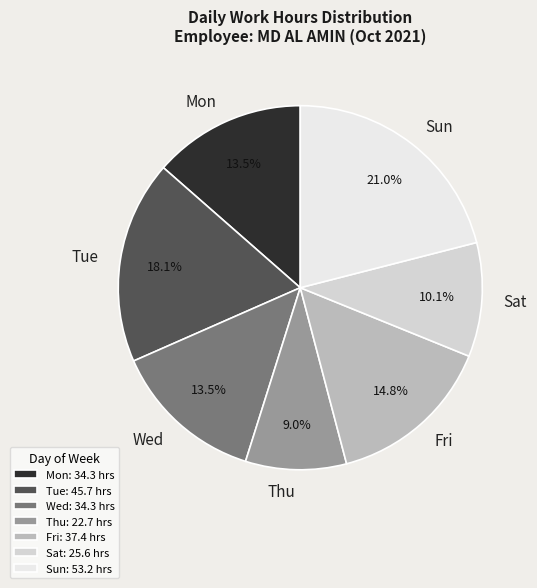

Does any single category account for the majority?

No